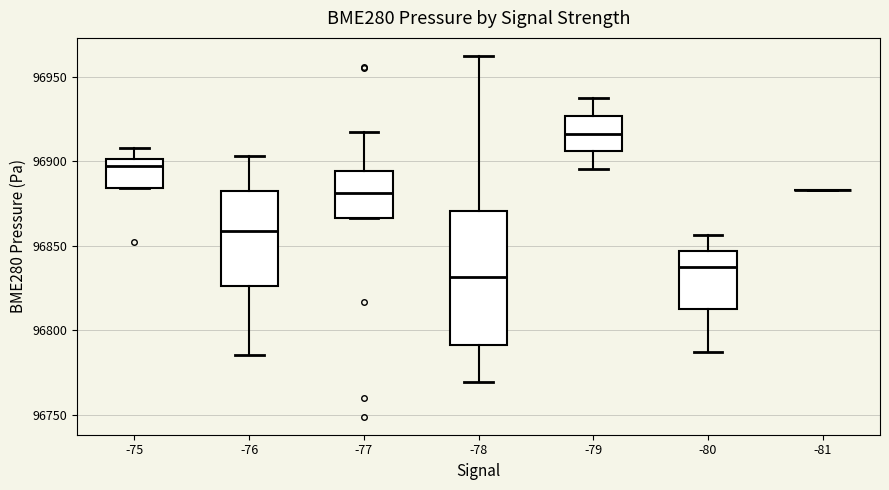

Reading left to right, transcribe this box plot: for each box, give where its median line is, the range the box spans, and where its two whiskers end, as read against the y-axis. The values are not printed on the chart, so give them approximately, as read against the axis.

-75: median 96895, box 96885 to 96900, whiskers 96885 to 96910
-76: median 96860, box 96825 to 96880, whiskers 96785 to 96905
-77: median 96880, box 96865 to 96895, whiskers 96865 to 96915
-78: median 96830, box 96790 to 96870, whiskers 96770 to 96960
-79: median 96915, box 96905 to 96925, whiskers 96895 to 96935
-80: median 96840, box 96810 to 96845, whiskers 96785 to 96855
-81: box collapsed to a line at 96885, whiskers 96885 to 96885